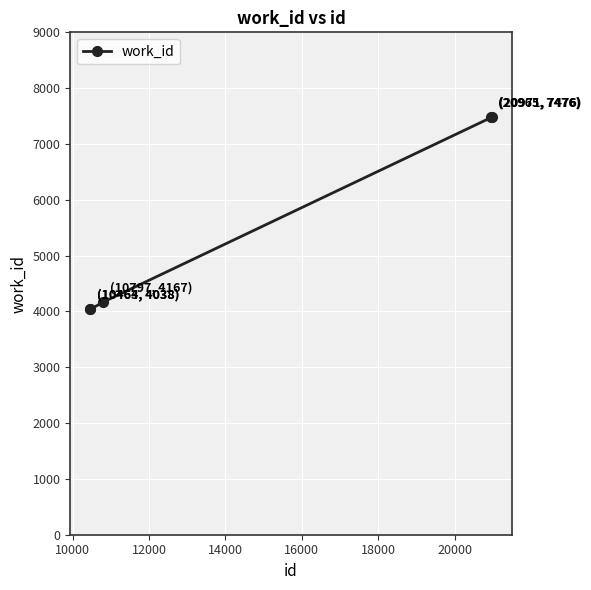

What is the value of the 3rd point from the left?

4167